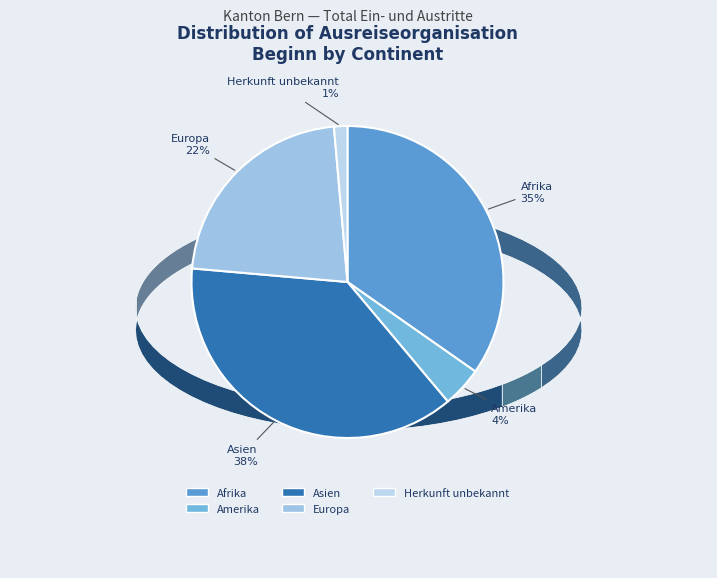

Which has a higher value, Europa or Herkunft unbekannt?

Europa